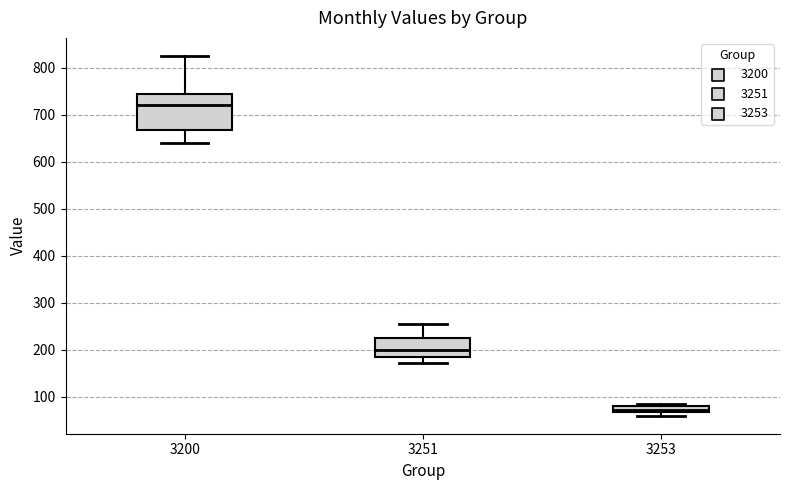

Which box is the tallest, from its lower edge to its upper edge?

3200